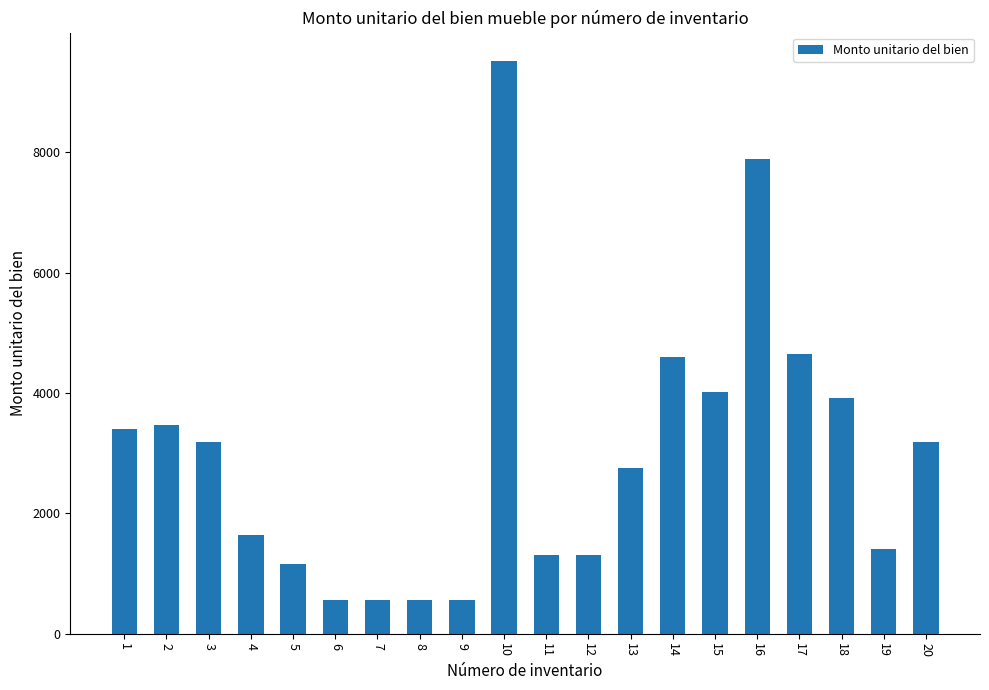

What is the smallest value displayed?

552